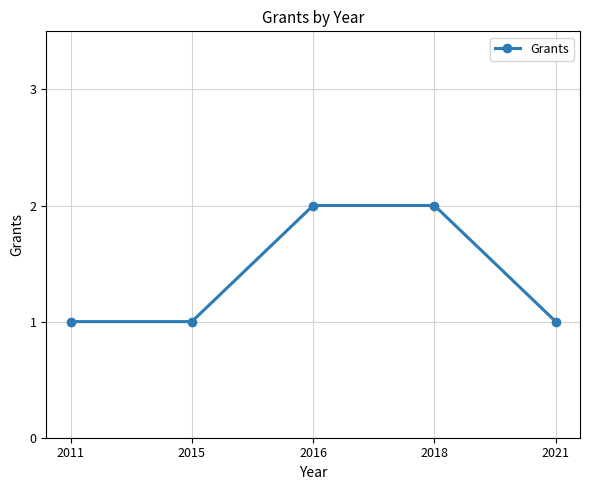

Does the chart display data point markers on the line(s)?

Yes